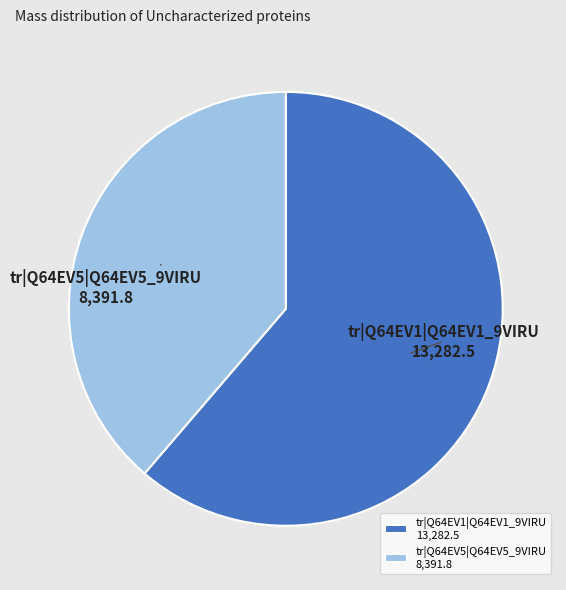

Rank the categories by value from lowest to highest.

tr|Q64EV5|Q64EV5_9VIRU, tr|Q64EV1|Q64EV1_9VIRU